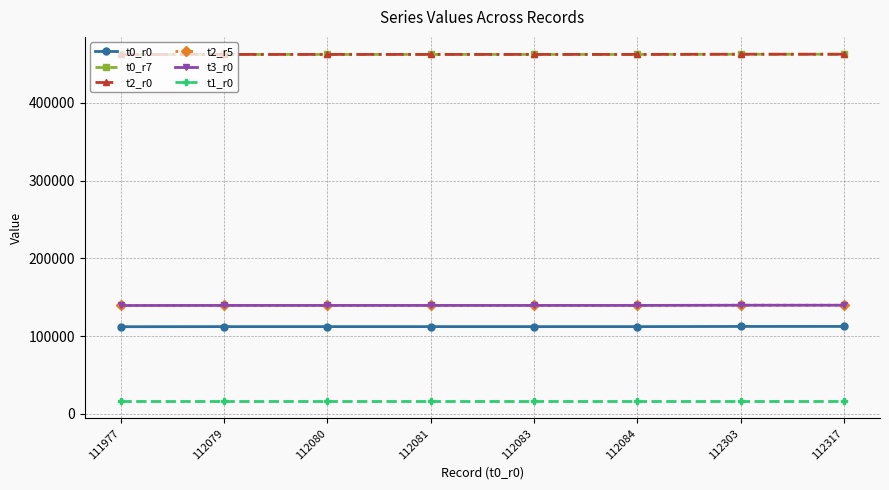

Does the chart have visible grid lines?

Yes